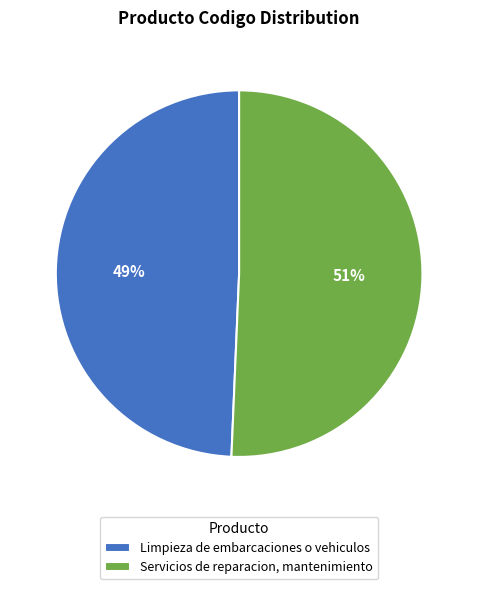

Rank the categories by value from highest to lowest.

Servicios de reparacion, mantenimiento, Limpieza de embarcaciones o vehiculos